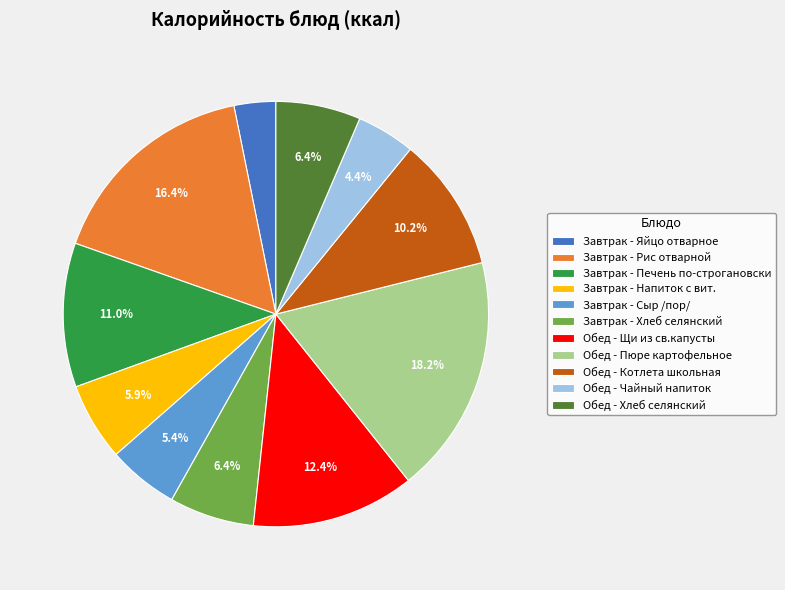

True or false: Обед - Котлета школьная accounts for 10% of the total.

True